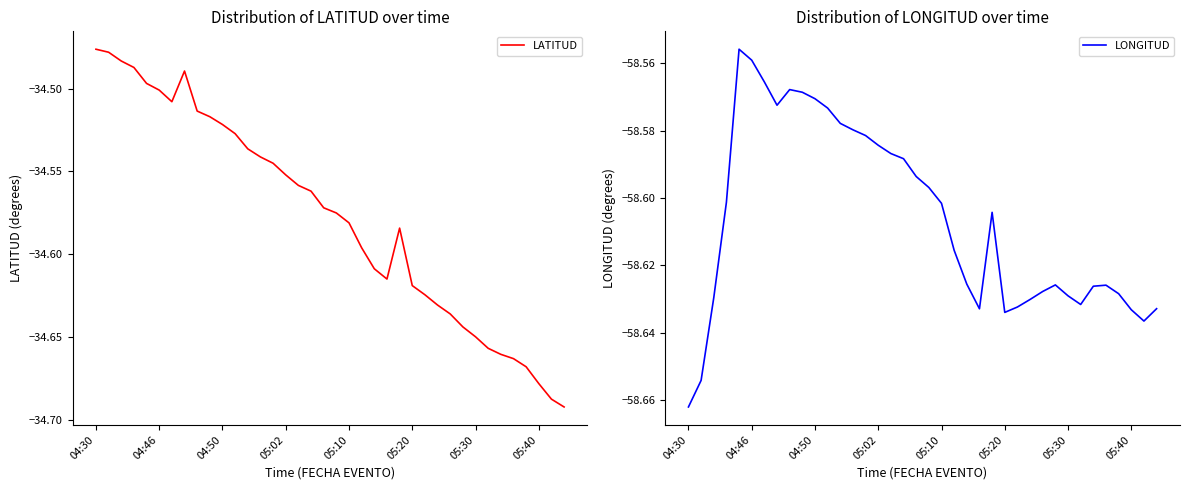

What is the spread (max minus min) of values at 05:02?

24.1